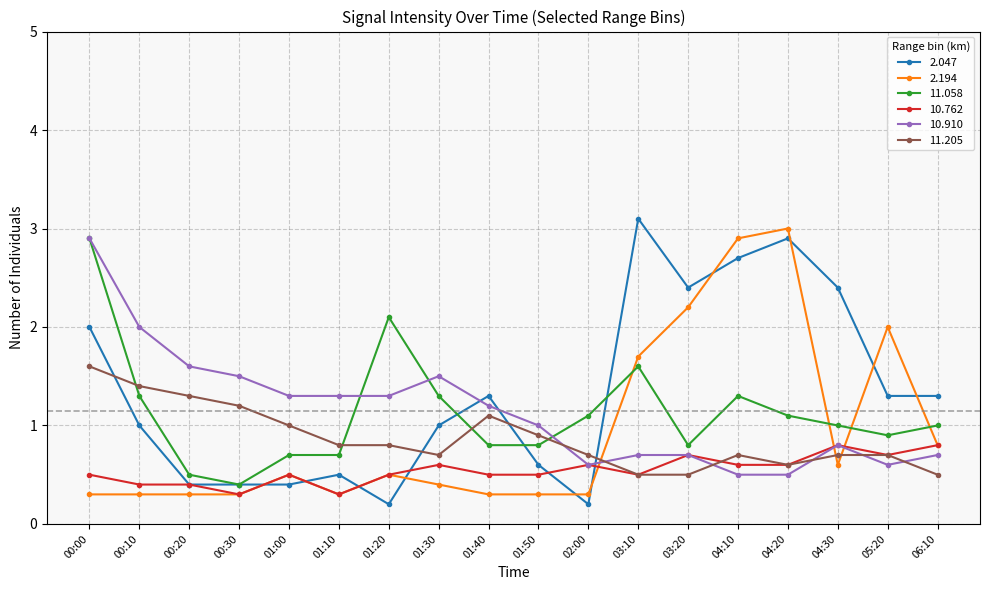

What is the smallest value displayed?

0.2